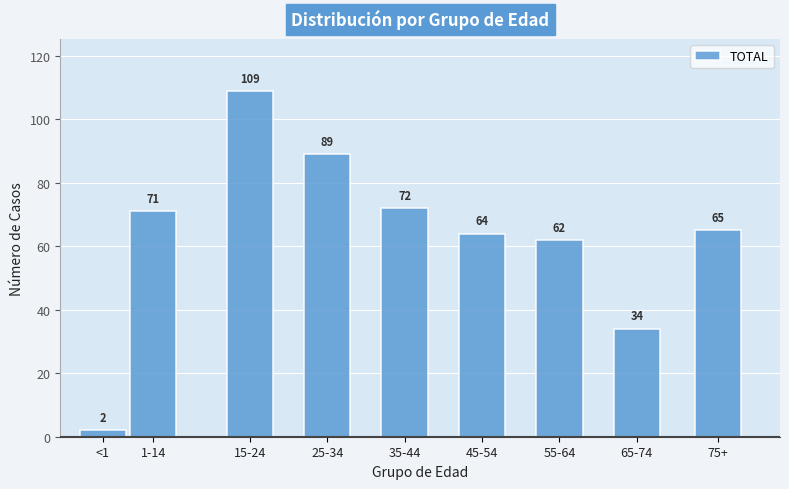

Reading left to right, list all the values displayed in this chart.

<1=2	1-14=71	15-24=109	25-34=89	35-44=72	45-54=64	55-64=62	65-74=34	75+=65